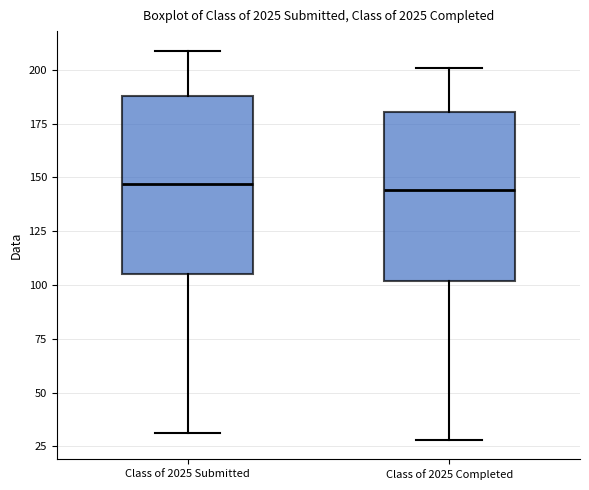

Where does the median line of the box for Class of 2025 Completed sit on the y-axis? The values are not printed on the chart, so give them approximately, as read against the axis.

145